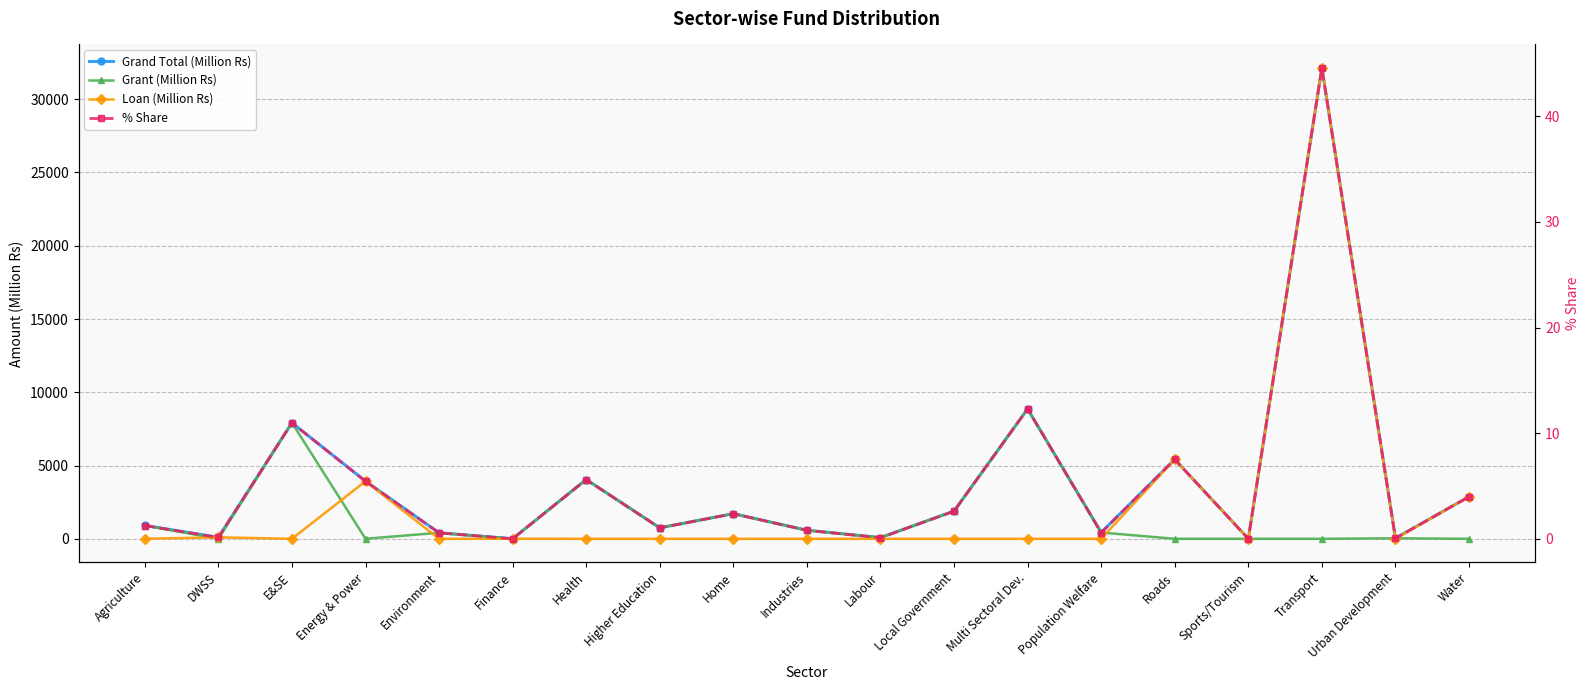

What are all the series names shown in the legend?

Grand Total (Million Rs), Grant (Million Rs), Loan (Million Rs), % Share